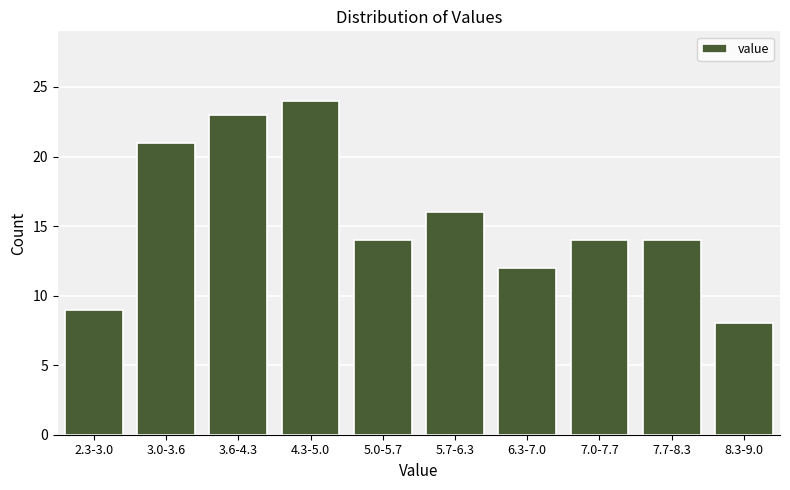

Reading right to left, transcribe all the data shown in this chart.

8.3-9.0=8	7.7-8.3=14	7.0-7.7=14	6.3-7.0=12	5.7-6.3=16	5.0-5.7=14	4.3-5.0=24	3.6-4.3=23	3.0-3.6=21	2.3-3.0=9